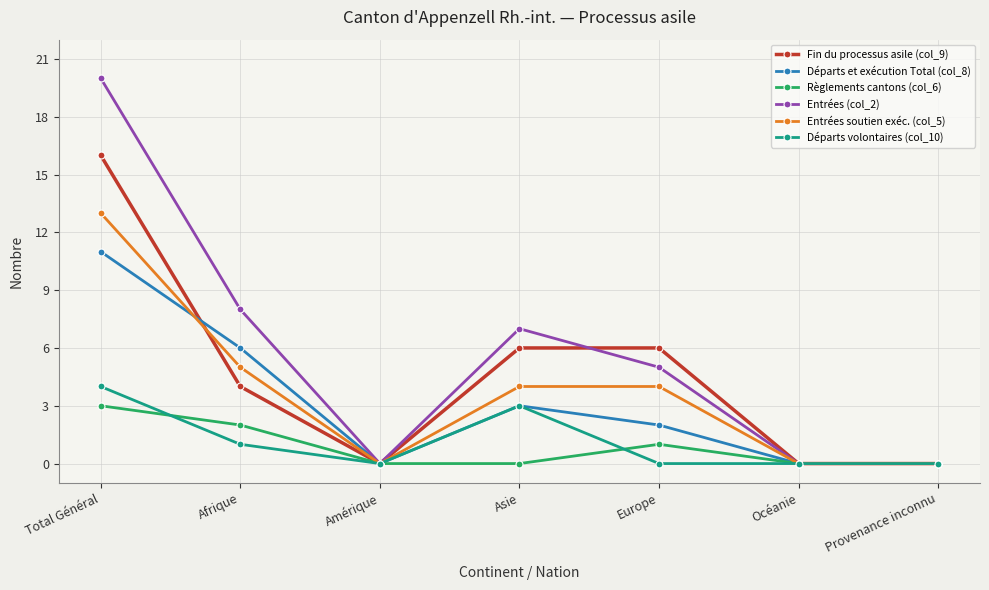

What is the difference between the second highest and second lowest values in the Départs et exécution Total (col_8) series?

6